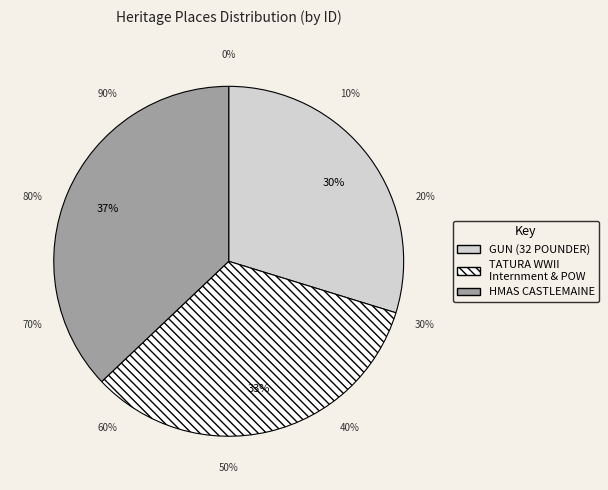

What is the largest slice in the pie chart?

HMAS CASTLEMAINE